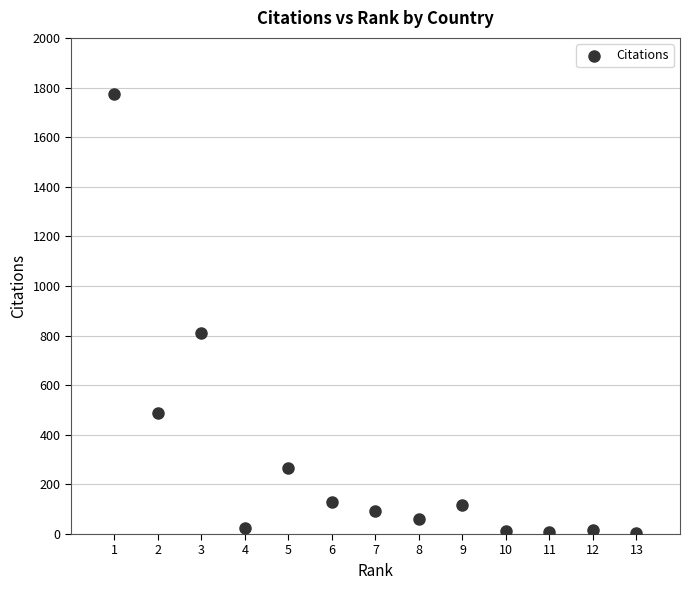

What is the range of Y values (max minus min)?

1768